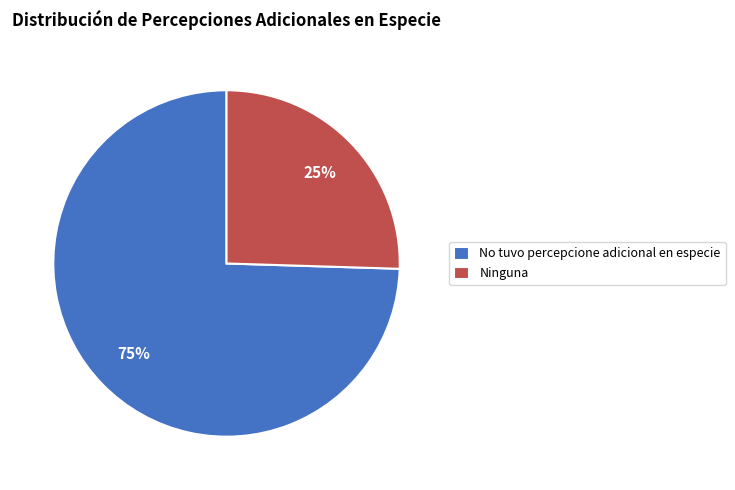

Which category has the smallest portion of the pie?

Ninguna